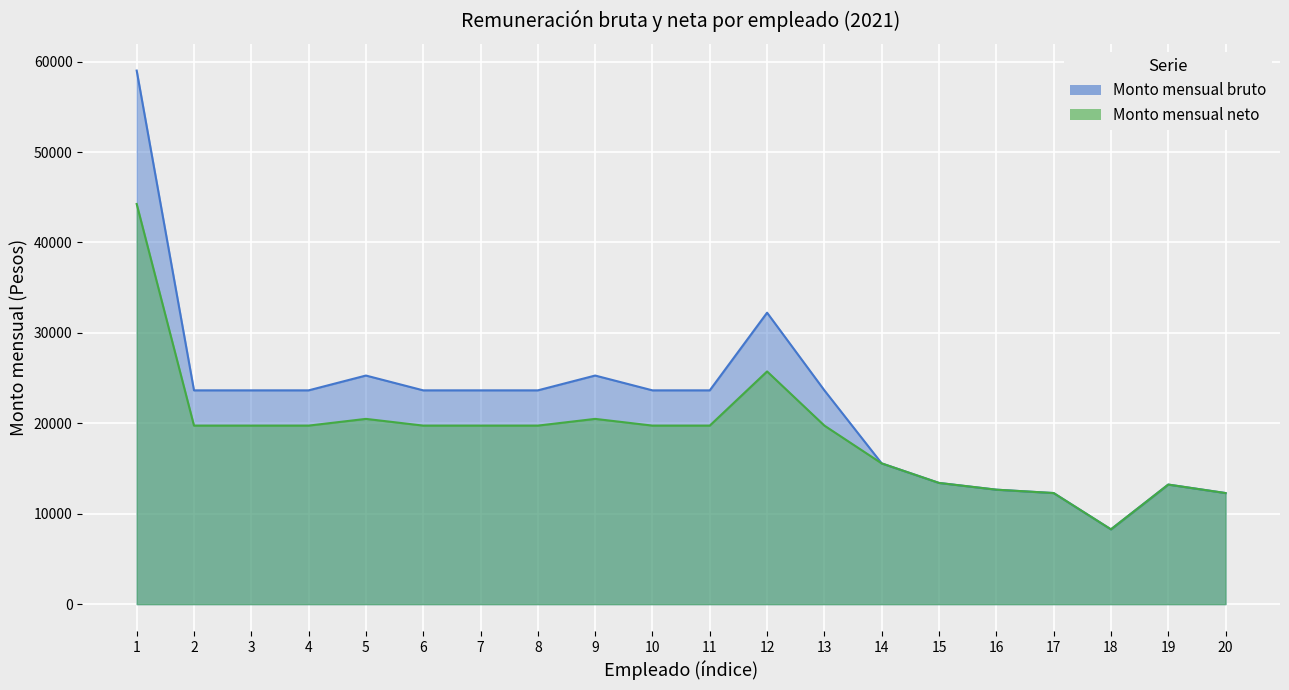

What is the value of the Monto mensual neto point at the 9th from the left?

20489.1